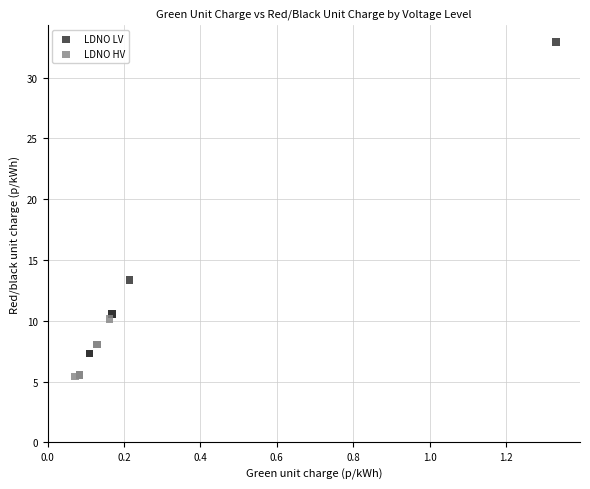

Which series reaches the minimum Y coordinate?

LDNO HV